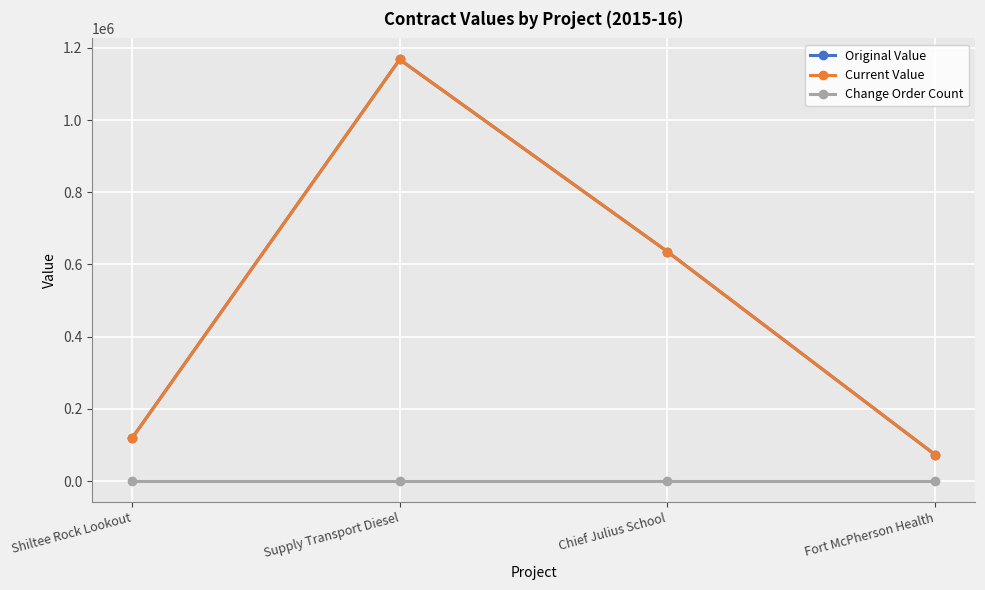

True or false: Change Order Count and Current Value intersect in this chart.

False